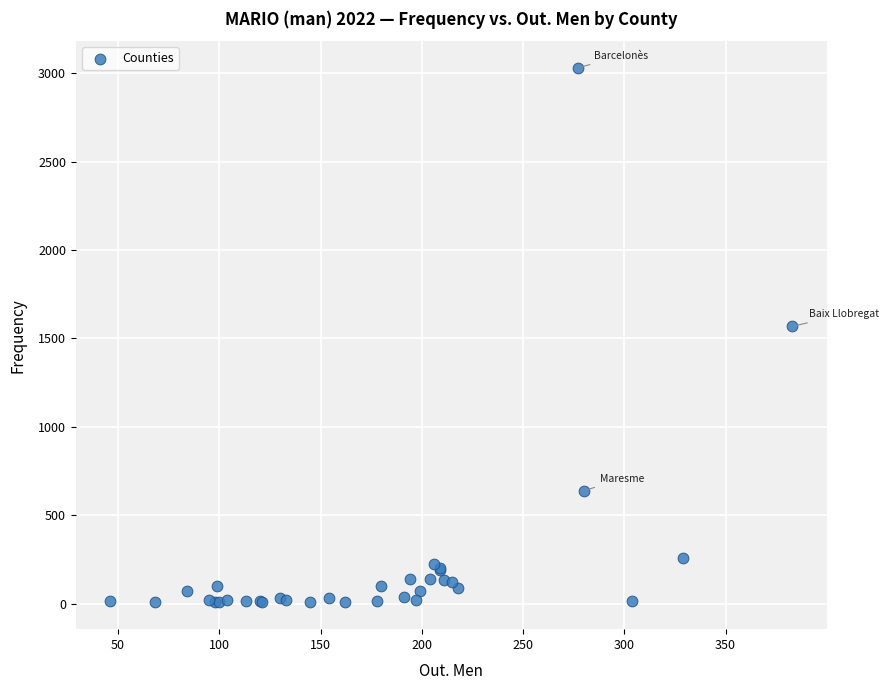

What Y value in the scatter plot is closest to 1518?

1568